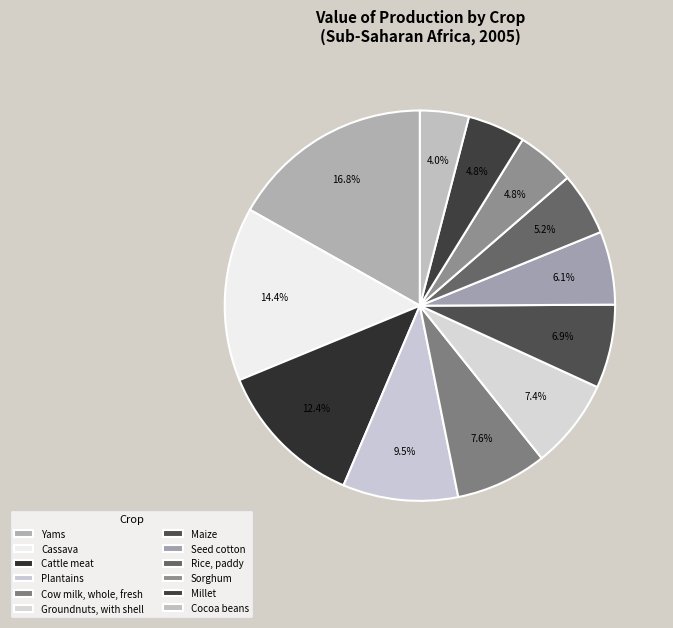

What percentage is the Yams slice, to the nearest percent?

17%